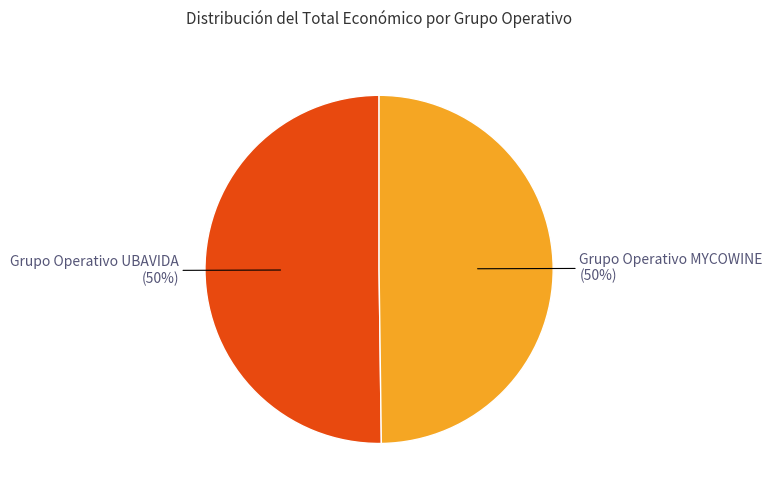

To the nearest percent, what is the combined percentage of Grupo Operativo MYCOWINE and Grupo Operativo UBAVIDA?

100%